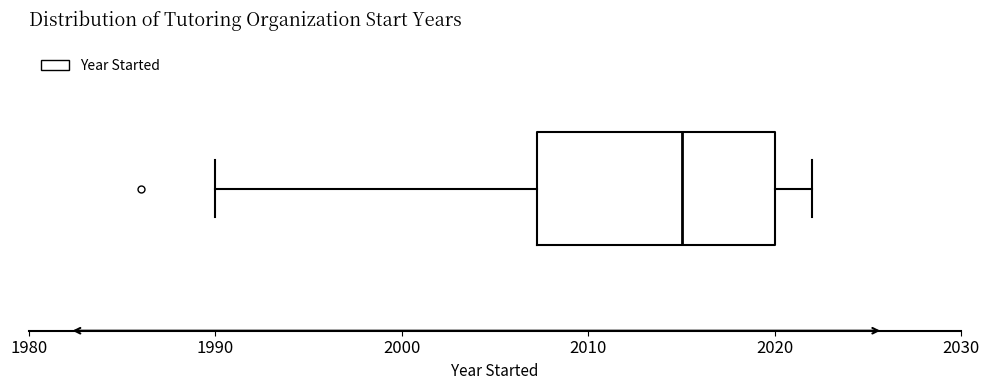

Transcribe this box plot: give where the median line is, the range the box spans, and where the two whiskers end, as read against the x-axis. The values are not printed on the chart, so give them approximately, as read against the axis.

median 2015, box 2007 to 2020, whiskers 1990 to 2022